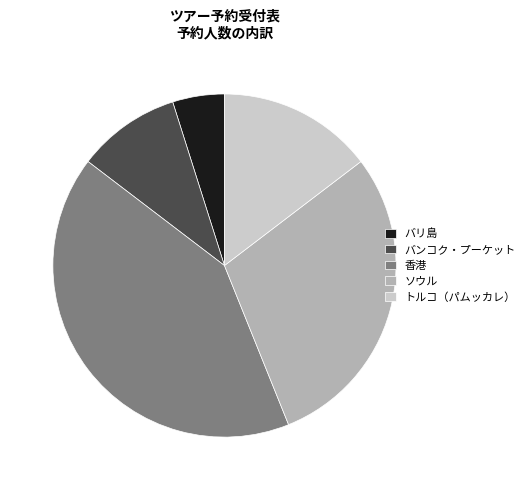

Which category has the biggest portion of the pie?

香港